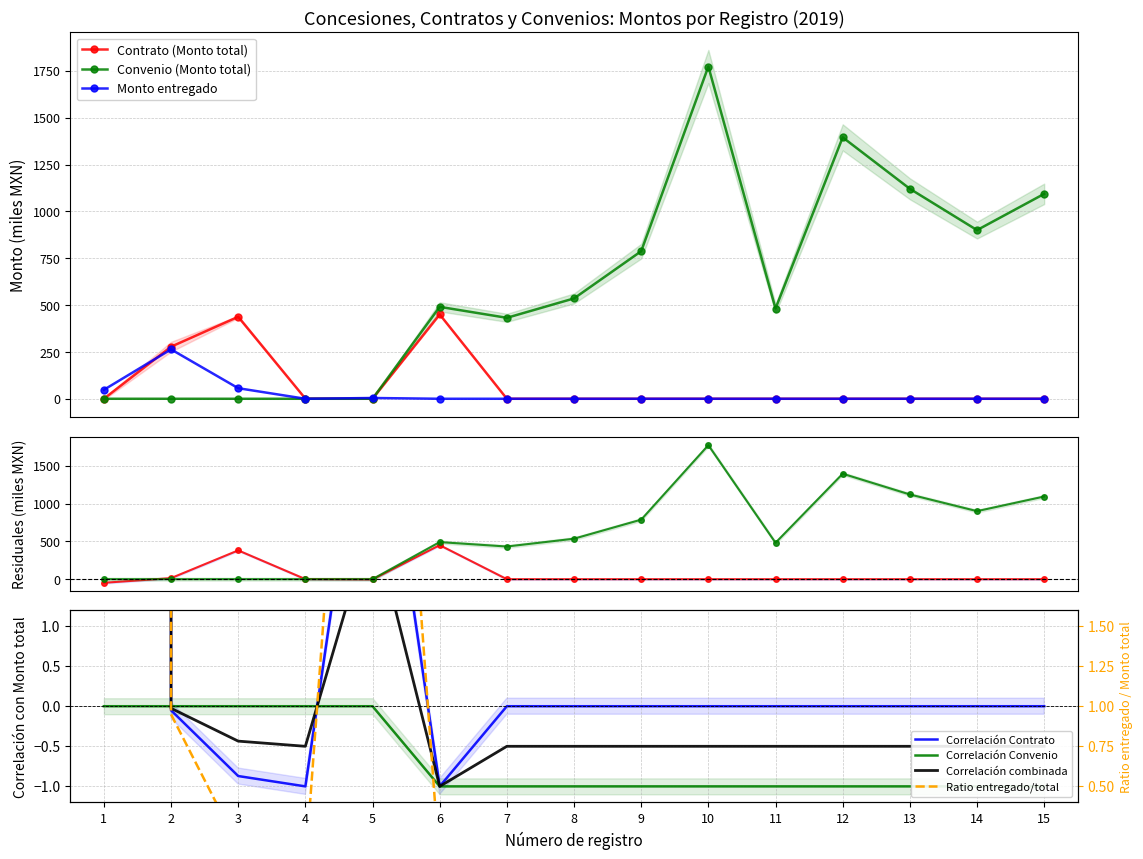

What is the highest value of the Convenio (Monto total) series?

1773.0